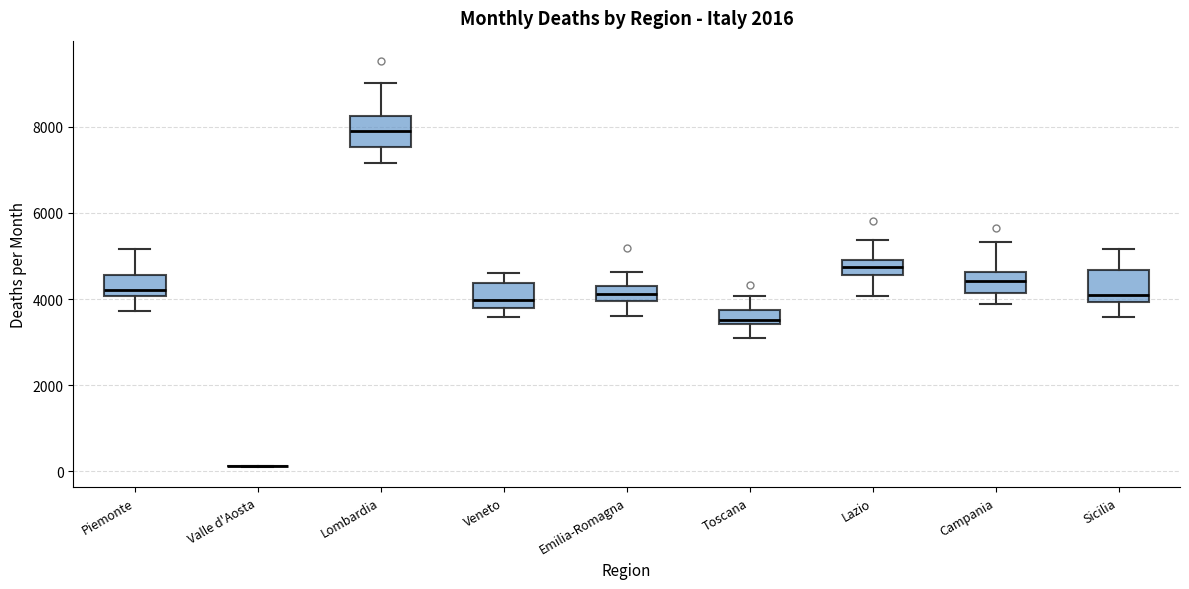

Reading left to right, transcribe this box plot: for each box, give where its median line is, the range the box spans, and where its two whiskers end, as read against the y-axis. The values are not printed on the chart, so give them approximately, as read against the axis.

Piemonte: median 4200, box 4000 to 4600, whiskers 3800 to 5200
Valle d'Aosta: box collapsed to a line at 200, whiskers 0 to 200
Lombardia: median 7800, box 7600 to 8200, whiskers 7200 to 9000
Veneto: median 4000, box 3800 to 4400, whiskers 3600 to 4600
Emilia-Romagna: median 4200, box 4000 to 4400, whiskers 3600 to 4600
Toscana: median 3600, box 3400 to 3800, whiskers 3000 to 4000
Lazio: median 4800, box 4600 to 5000, whiskers 4000 to 5400
Campania: median 4400, box 4200 to 4600, whiskers 3800 to 5400
Sicilia: median 4000 (just above the box's lower edge), box 4000 to 4600, whiskers 3600 to 5200